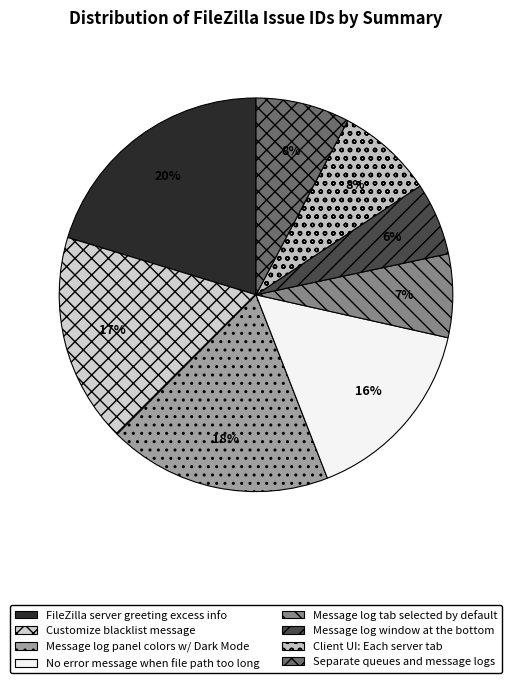

To the nearest percent, what is the difference between the largest and smallest slice percentages?

14%